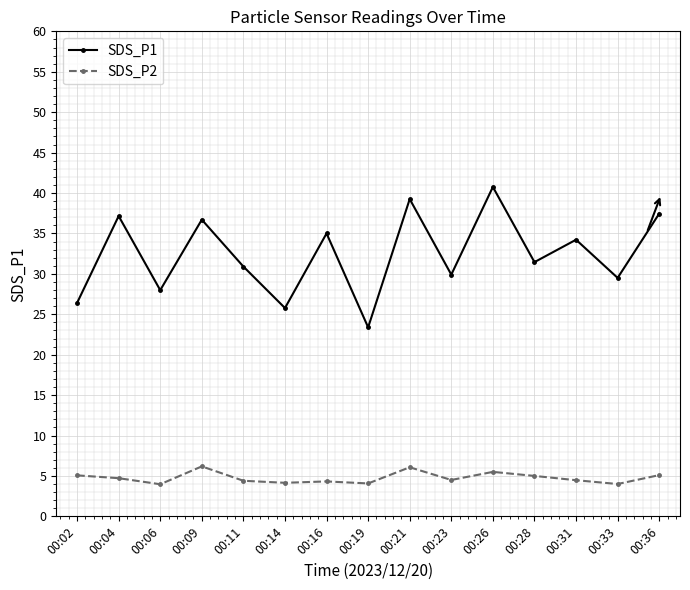

True or false: SDS_P2 and SDS_P1 intersect in this chart.

False